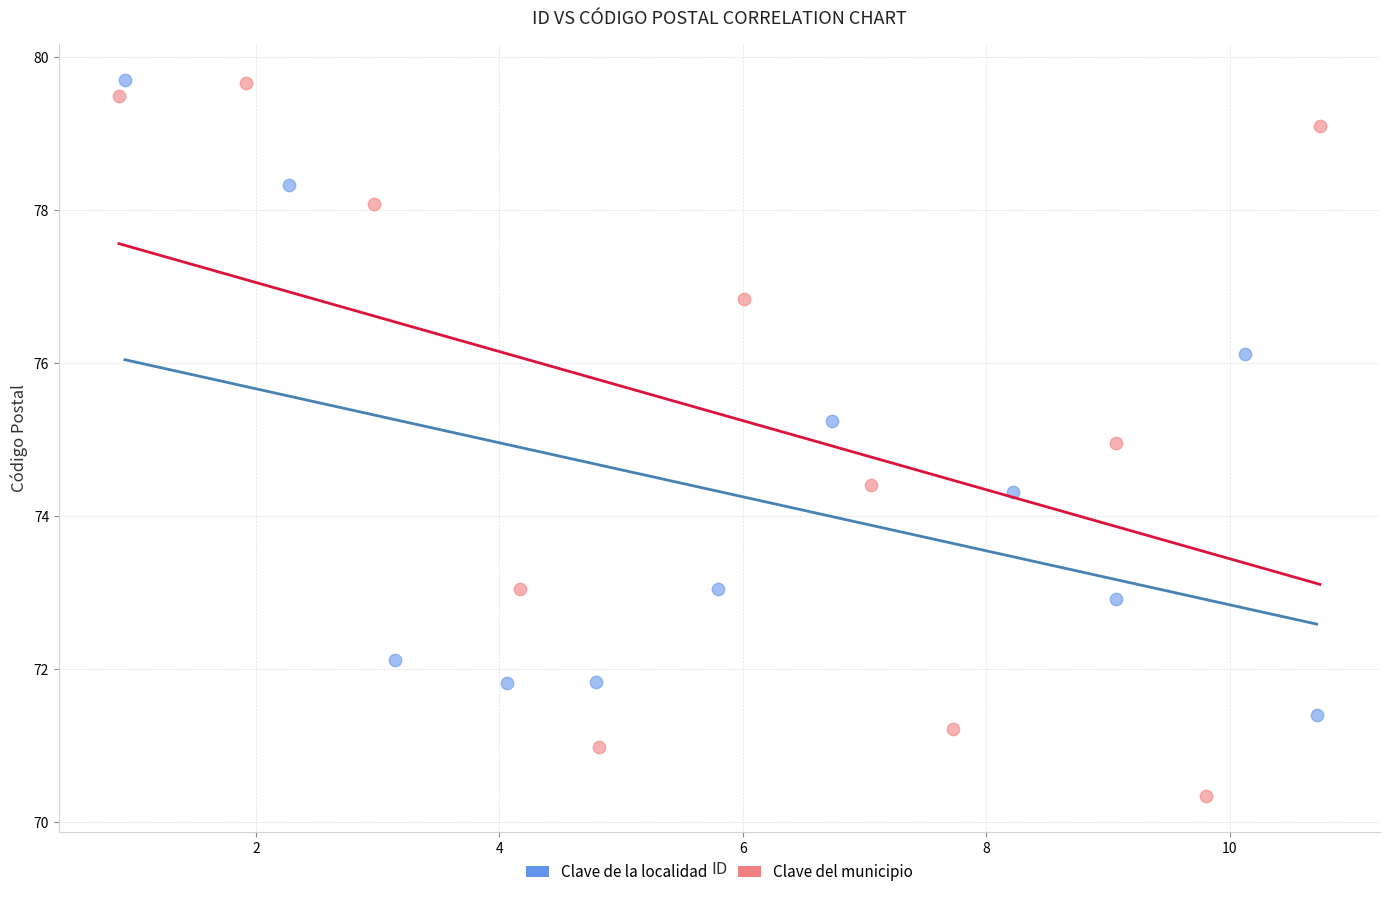

Which series contains the lowest Y value?

Clave del municipio